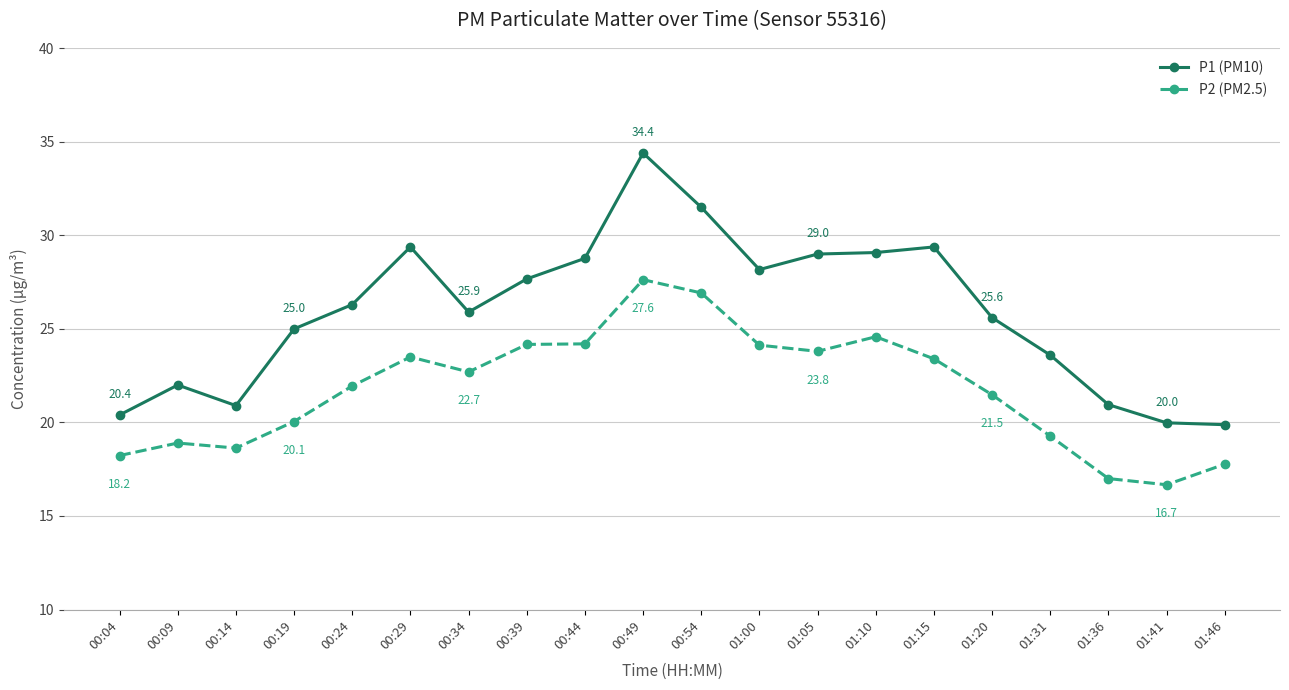

How many series are shown in this chart?

2